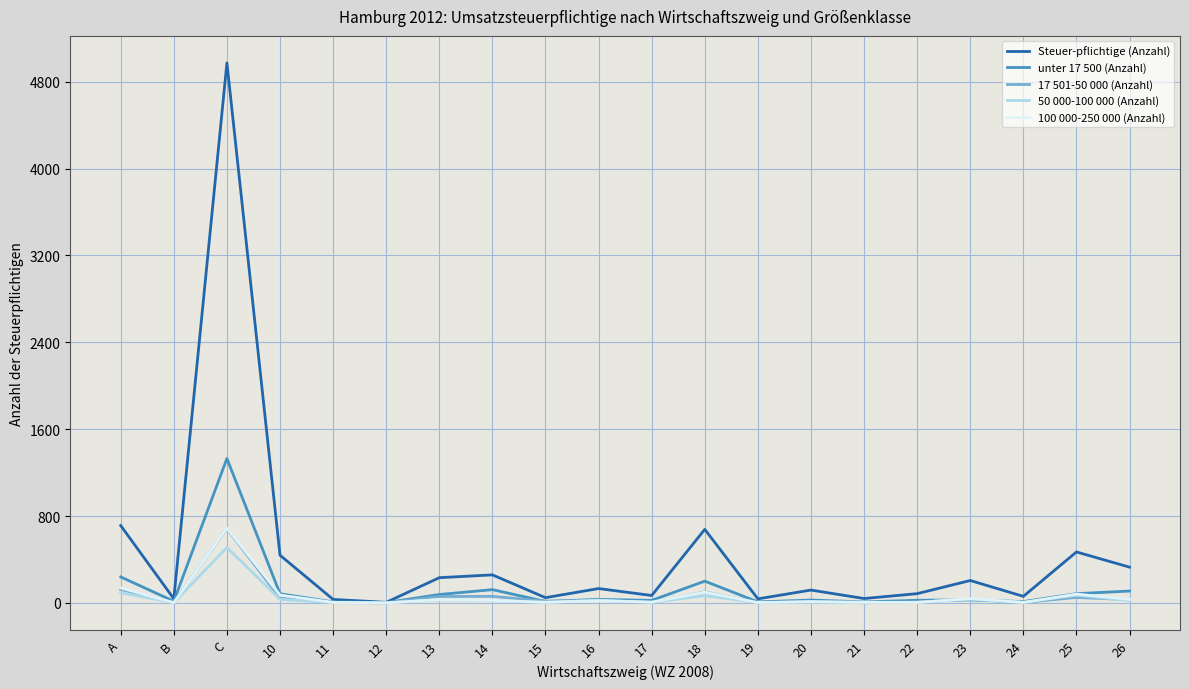

What is the approximate value of 17 501-50 000 (Anzahl) at 10, to the nearest 50?

50